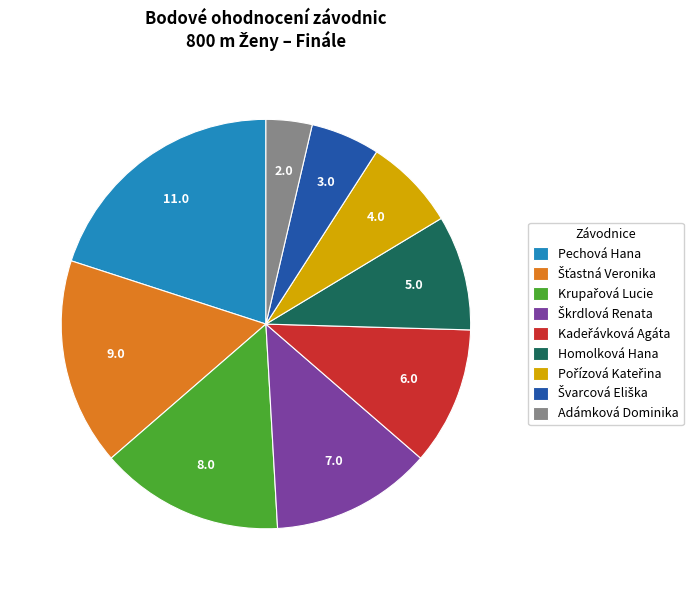

What is the largest slice in the pie chart?

Pechová Hana